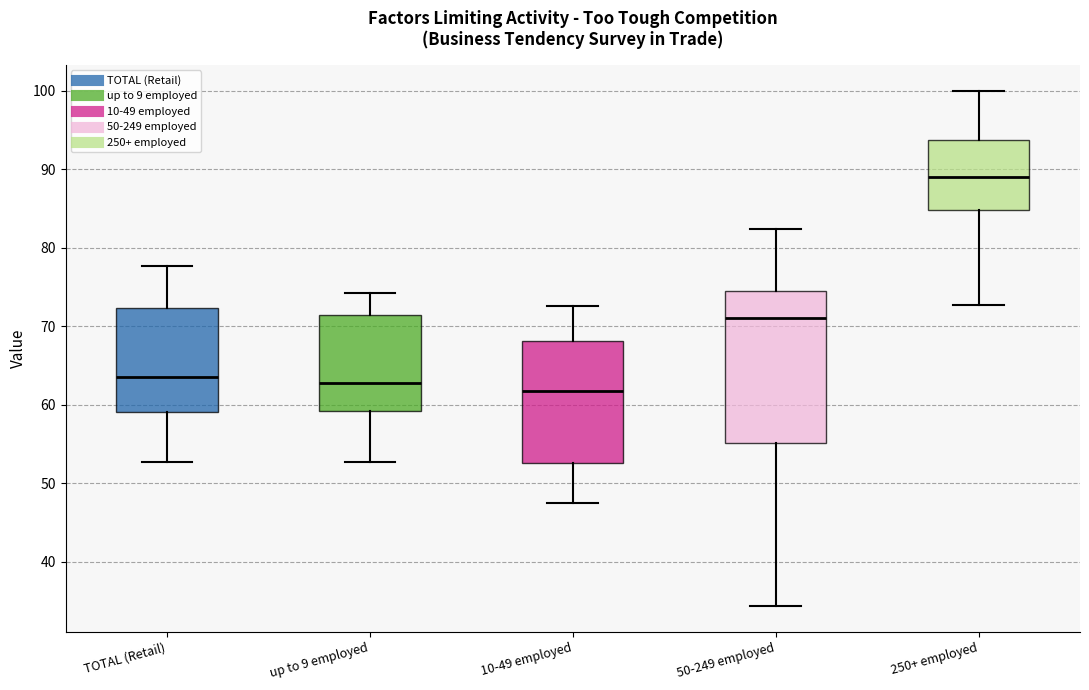

Reading left to right, transcribe this box plot: for each box, give where its median line is, the range the box spans, and where its two whiskers end, as read against the y-axis. The values are not printed on the chart, so give them approximately, as read against the axis.

TOTAL (Retail): median 64, box 59 to 72, whiskers 53 to 78
up to 9 employed: median 63, box 59 to 71, whiskers 53 to 74
10-49 employed: median 62, box 53 to 68, whiskers 48 to 73
50-249 employed: median 71, box 55 to 75, whiskers 34 to 82
250+ employed: median 89, box 85 to 94, whiskers 73 to 100